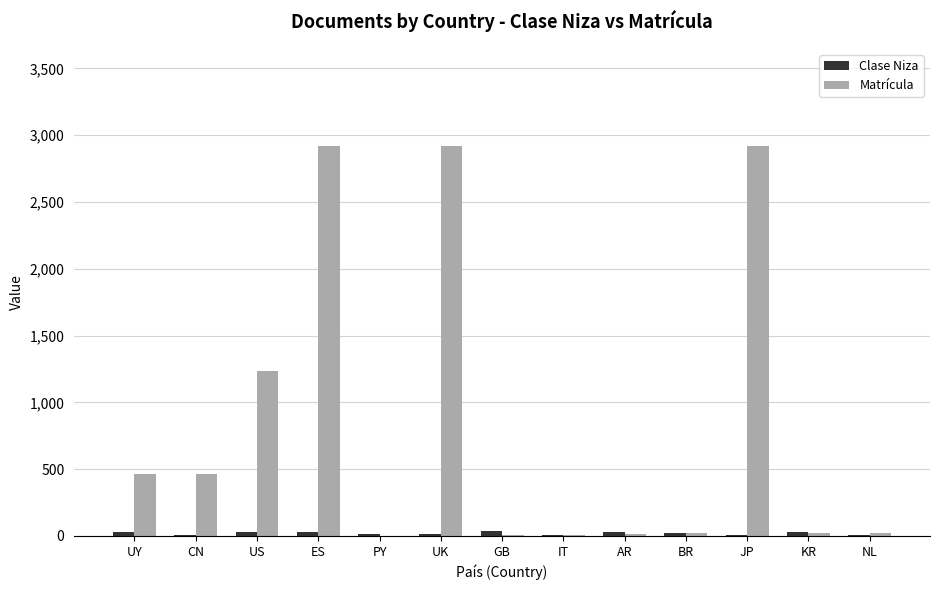

The value of Matrícula at JP is 4719.9. True or false?

False